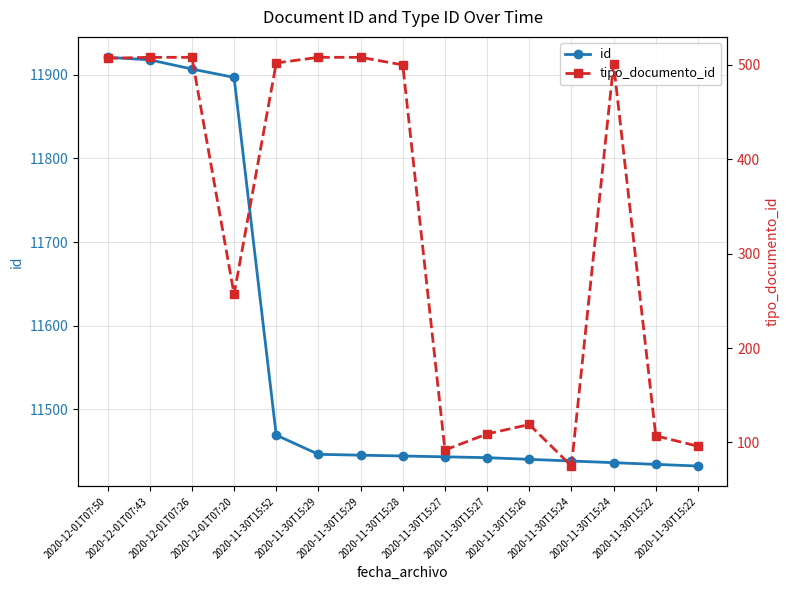

Where is id nearest to the value 11676?

2020-11-30T15:52